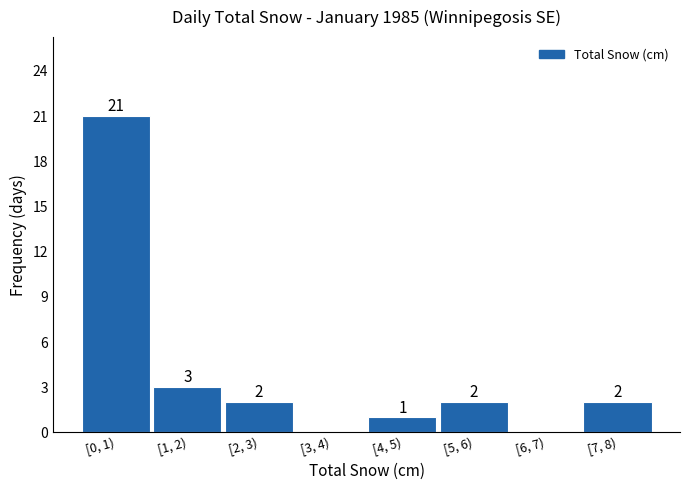

Reading left to right, extract all data points from this chart.

[0, 1)=21	[1, 2)=3	[2, 3)=2	[3, 4)=0	[4, 5)=1	[5, 6)=2	[6, 7)=0	[7, 8)=2